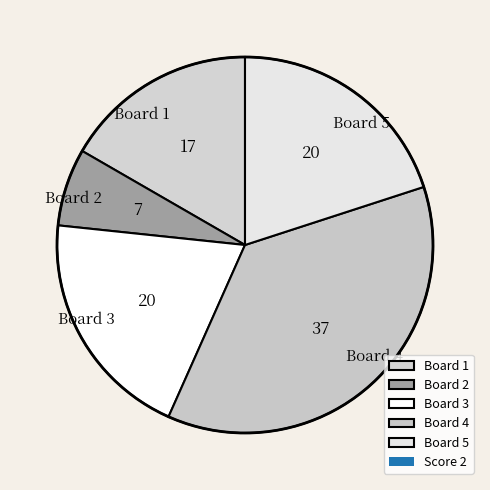

How many segments does this pie chart have?

5